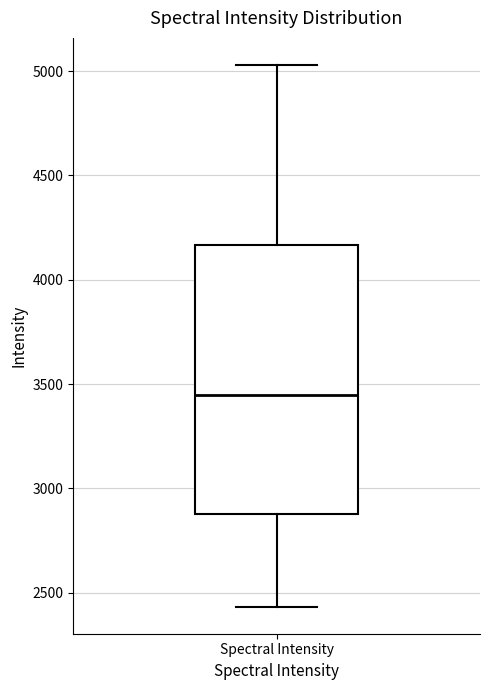

Where is the upper edge of the box for Spectral Intensity on the y-axis? The values are not printed on the chart, so give them approximately, as read against the axis.

4150